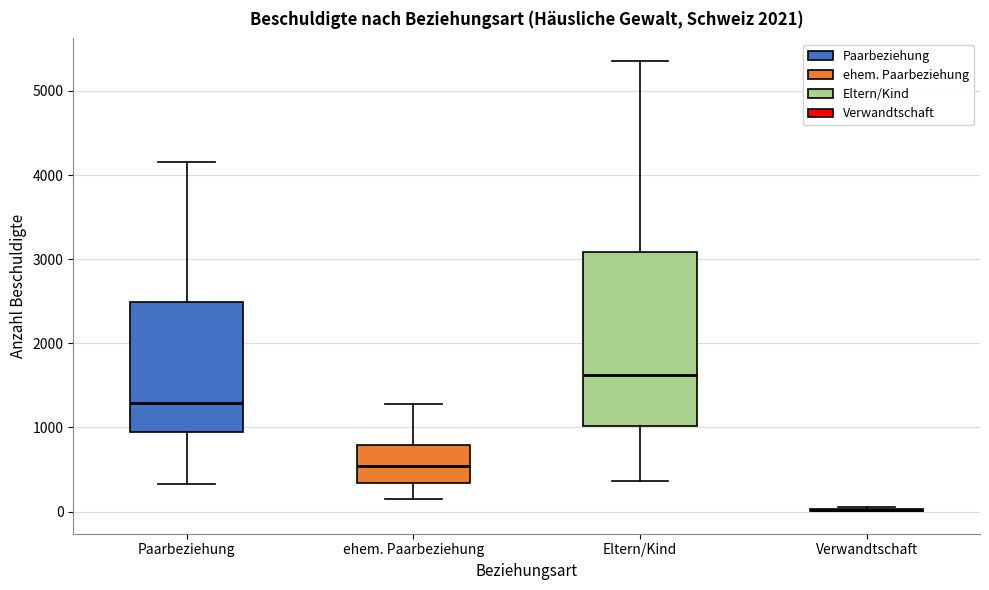

Reading left to right, read every box against the y-axis: the position of its median line, the range the box covers, and the ends of its whiskers. The values are not printed on the chart, so give them approximately, as read against the axis.

Paarbeziehung: median 1300, box 900 to 2500, whiskers 300 to 4200
ehem. Paarbeziehung: median 500, box 300 to 800, whiskers 200 to 1300
Eltern/Kind: median 1600, box 1000 to 3100, whiskers 400 to 5400
Verwandtschaft: box collapsed to a line at 0, whiskers 0 to 100